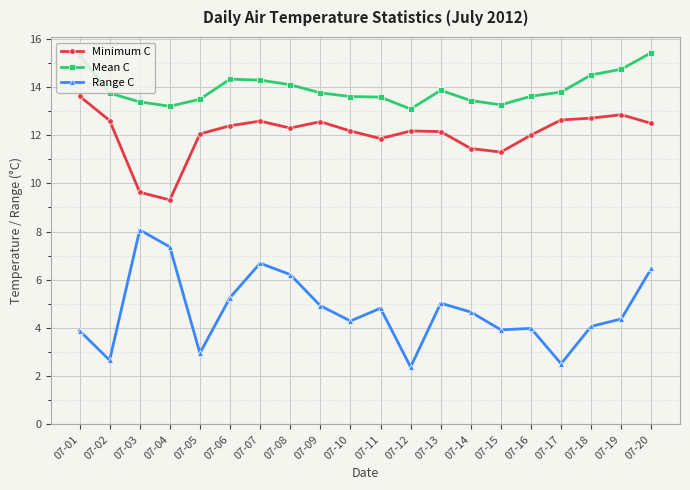

What is the total value across all series at 07-12?

27.6